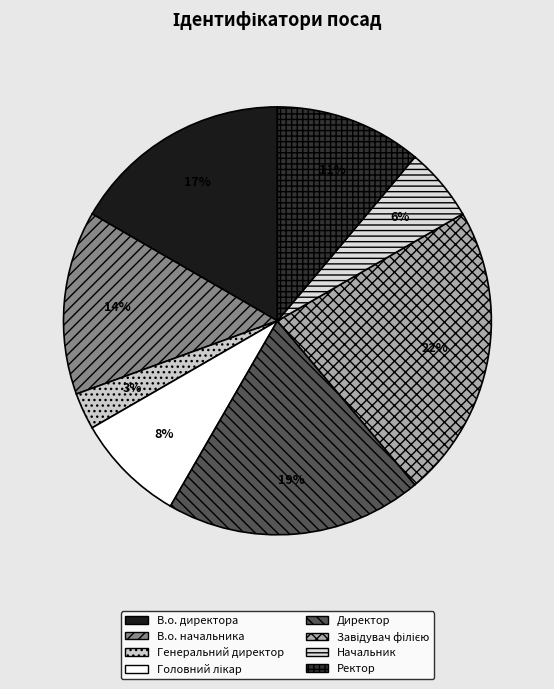

Count the number of slices in the pie.

8